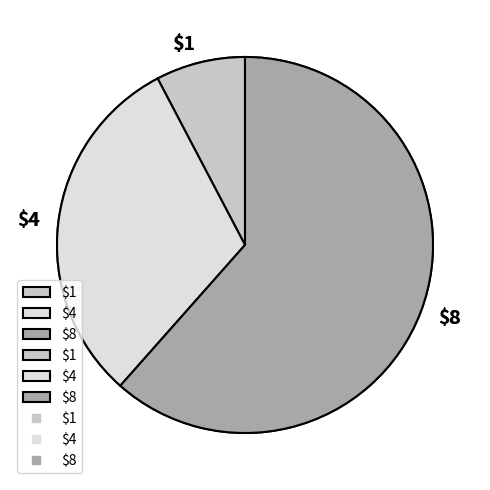

Is there a majority slice in this chart?

Yes